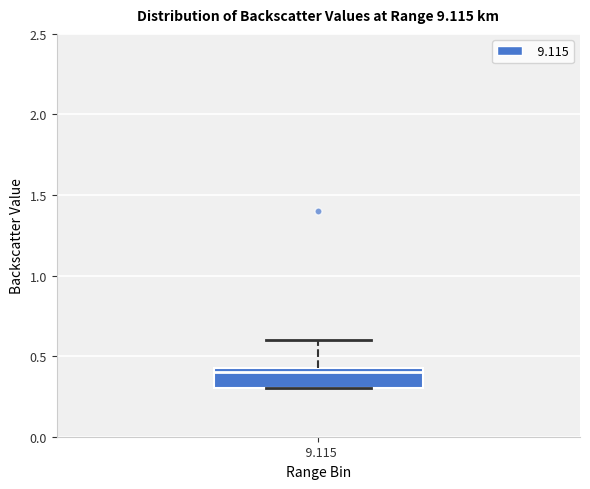

Where does the upper whisker of the box at x = 9.115 end on the y-axis? The values are not printed on the chart, so give them approximately, as read against the axis.

0.60